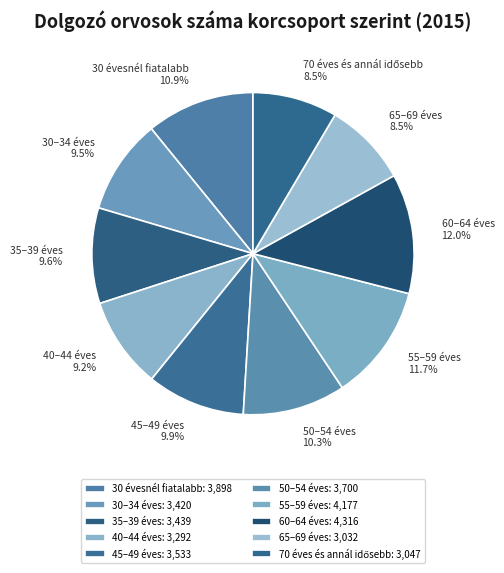

Count the number of slices in the pie.

10